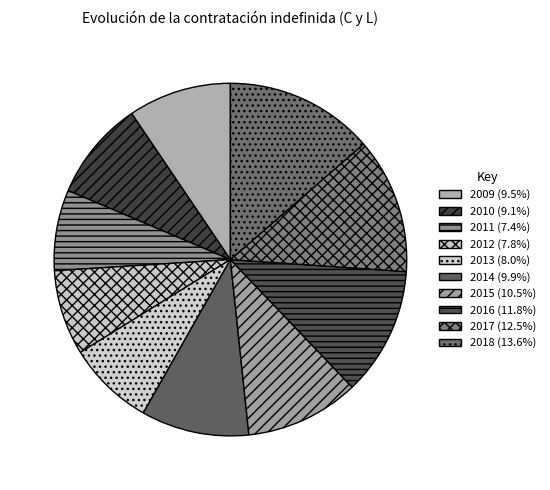

To the nearest percent, what is the combined percentage of 2010 and 2017?

22%